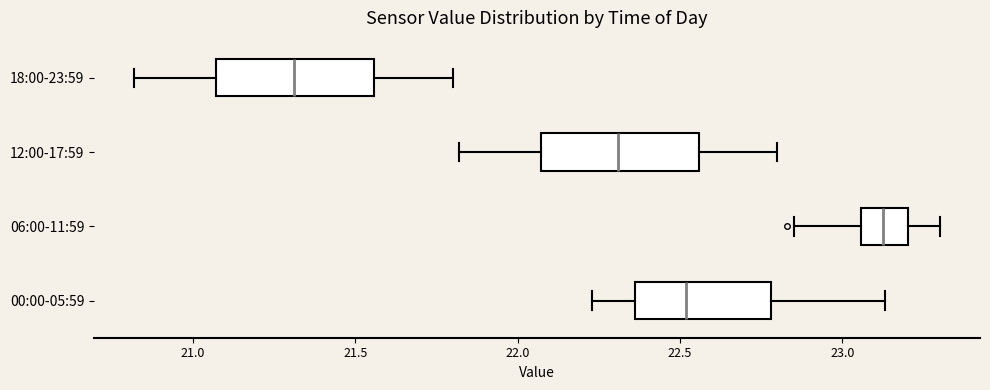

Reading bottom to top, read every box against the x-axis: the position of its median line, the range the box covers, and the ends of its whiskers. The values are not printed on the chart, so give them approximately, as read against the axis.

00:00-05:59: median 22.50, box 22.35 to 22.80, whiskers 22.25 to 23.15
06:00-11:59: median 23.15, box 23.05 to 23.20, whiskers 22.85 to 23.30
12:00-17:59: median 22.30, box 22.05 to 22.55, whiskers 21.80 to 22.80
18:00-23:59: median 21.30, box 21.05 to 21.55, whiskers 20.80 to 21.80